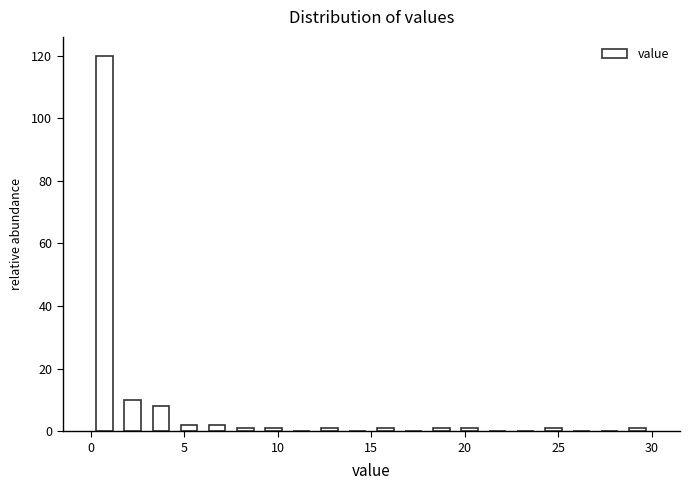

Read against the x-axis, roughly where is the centre of the tallest bar?

1.0